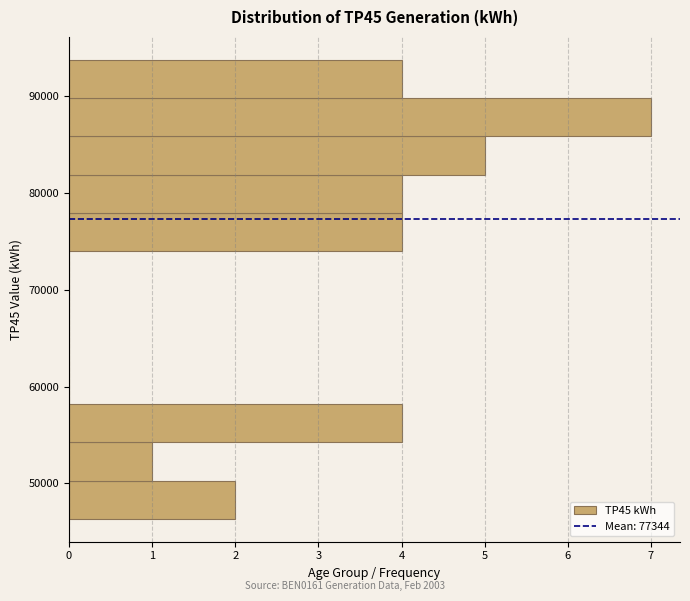

Around what value on the y-axis is the longest bar? Give the approximate position of its centre, as read against the axis.

88000